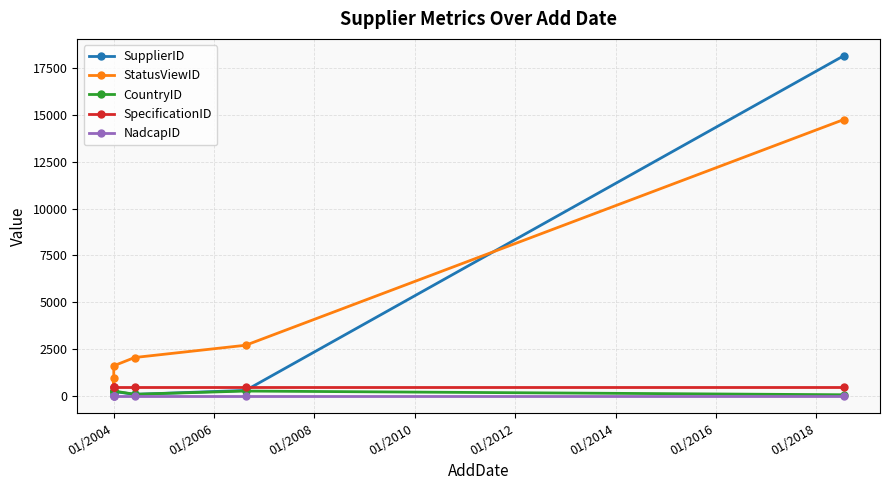

How many lines are shown in the chart?

5